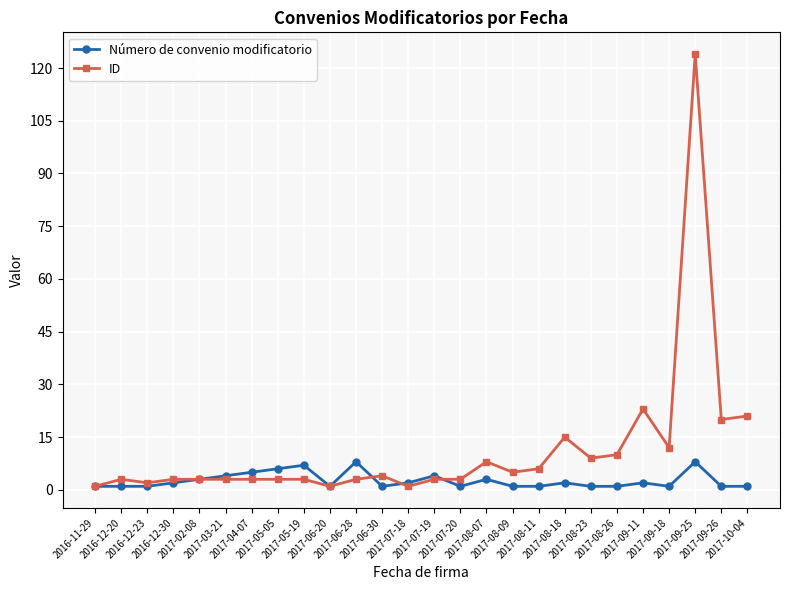

What is the average value of the Número de convenio modificatorio series?

3